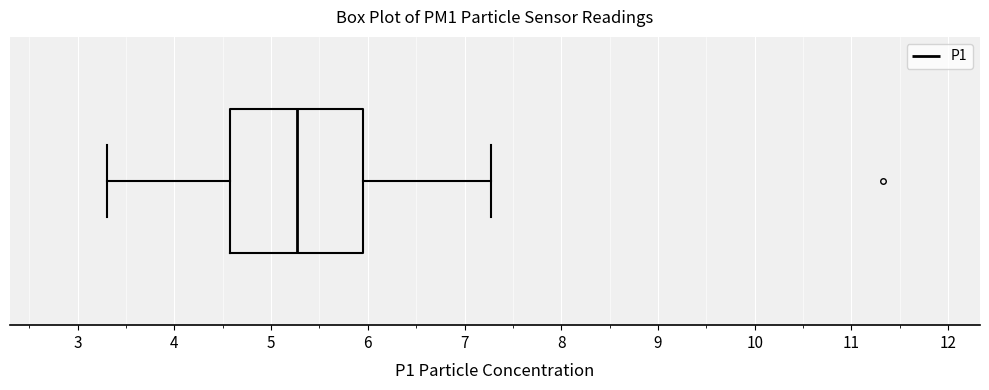

Read this box plot against the x-axis: the position of the median line, the range covered by the box, and the ends of both whiskers. The values are not printed on the chart, so give them approximately, as read against the axis.

median 5.3, box 4.6 to 5.9, whiskers 3.3 to 7.3